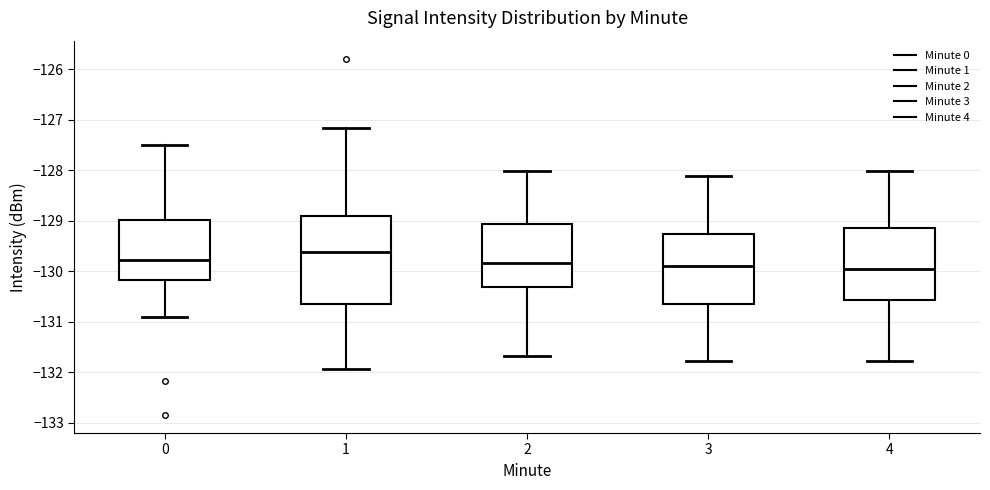

Where does the upper whisker of the box at x = 0 end on the y-axis? The values are not printed on the chart, so give them approximately, as read against the axis.

-127.5